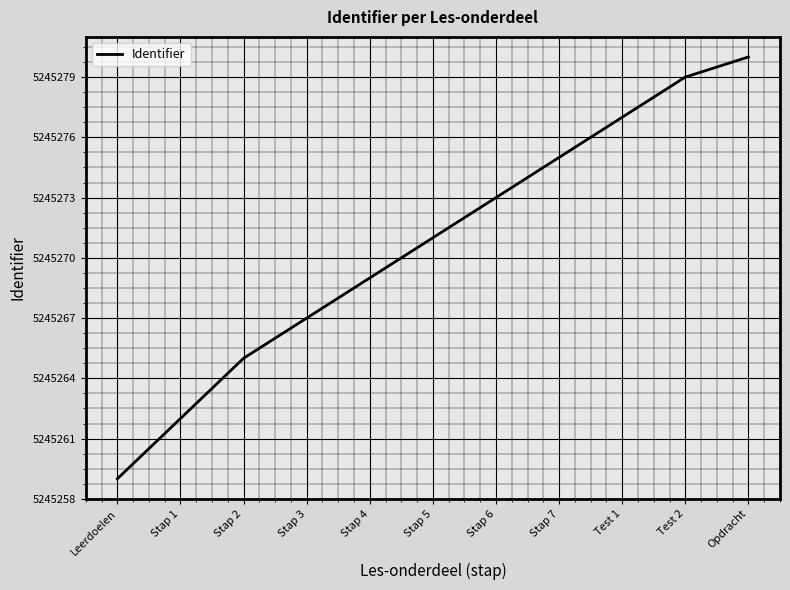

Does the chart display data point markers on the line(s)?

No